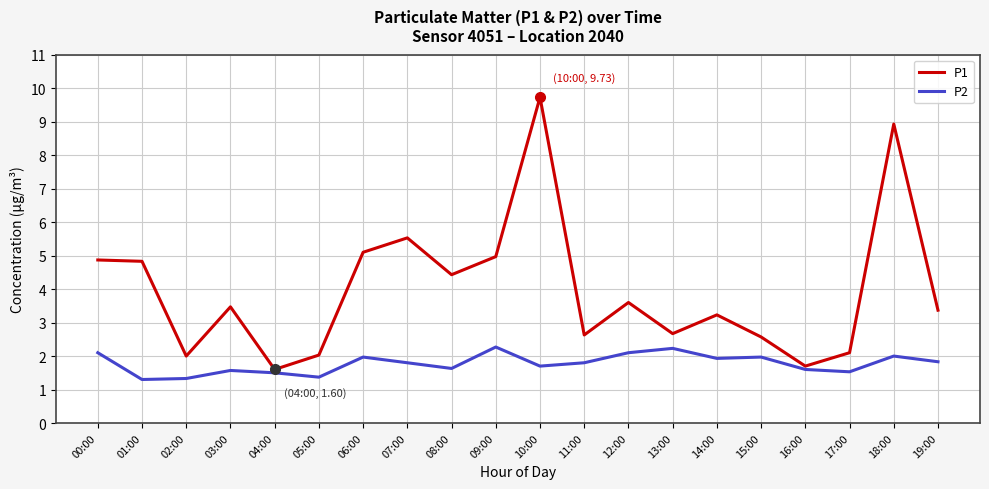

True or false: P2 has a value of 0.7 at 04:00.

False